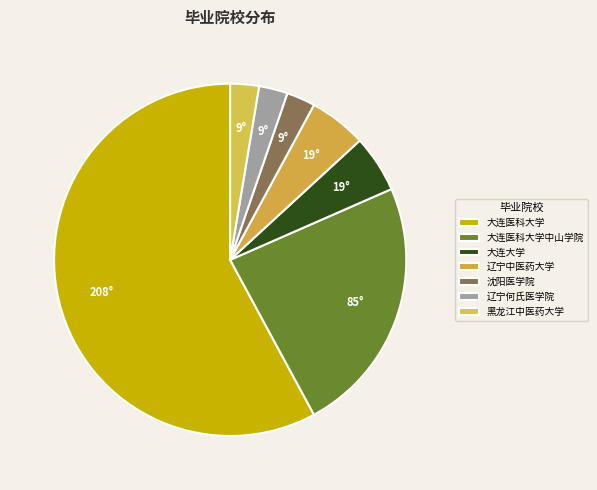

To the nearest percent, what is the difference between the 大连医科大学 and 黑龙江中医药大学 slice percentages?

55%